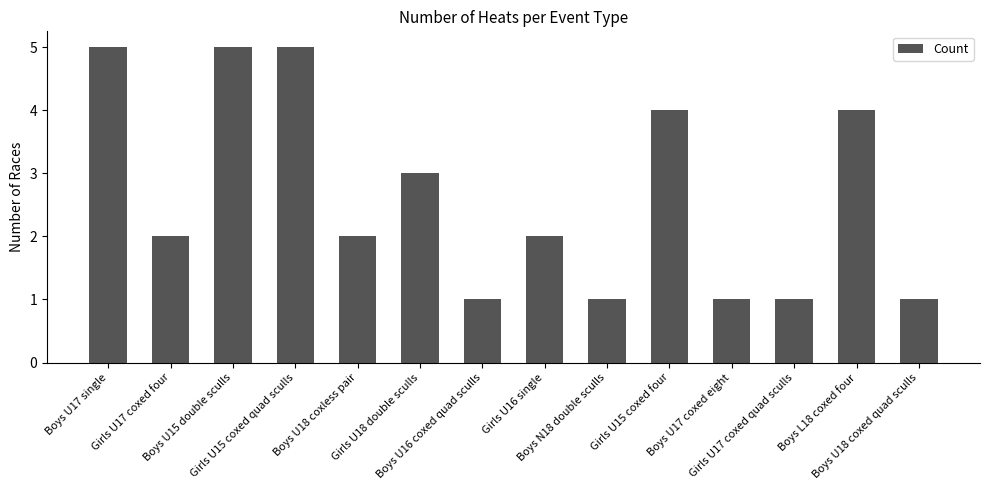

What is the label of the 10th bar from the left?

Girls U15 coxed four